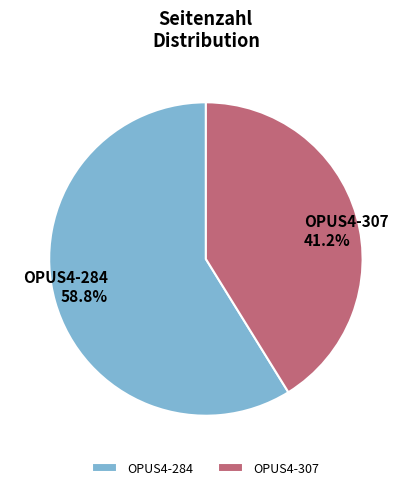

How many segments does this pie chart have?

2